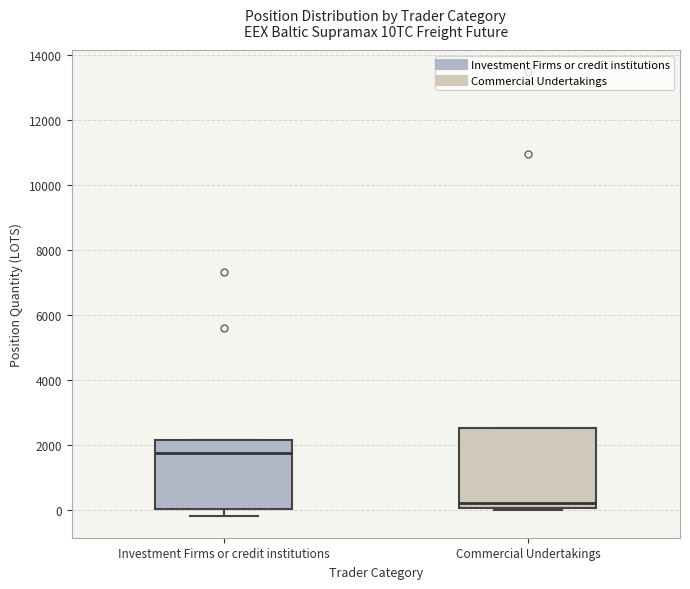

Which box's median line is the highest?

Investment Firms or credit institutions